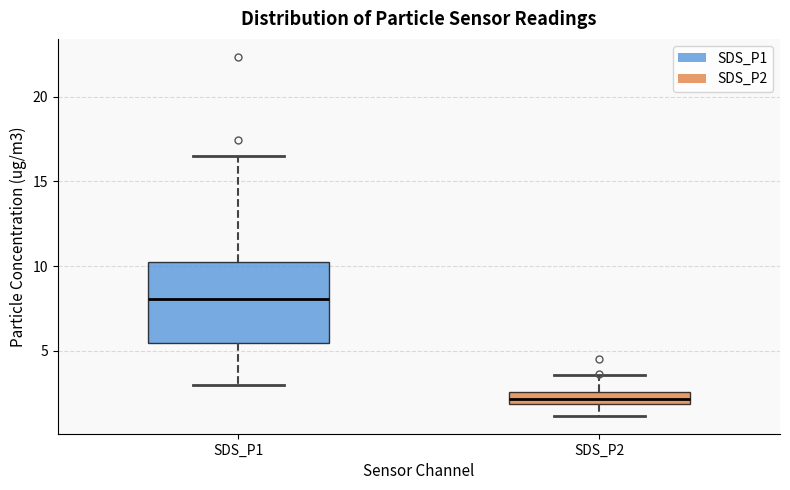

Where does the median line of the box for SDS_P1 sit on the y-axis? The values are not printed on the chart, so give them approximately, as read against the axis.

8.0